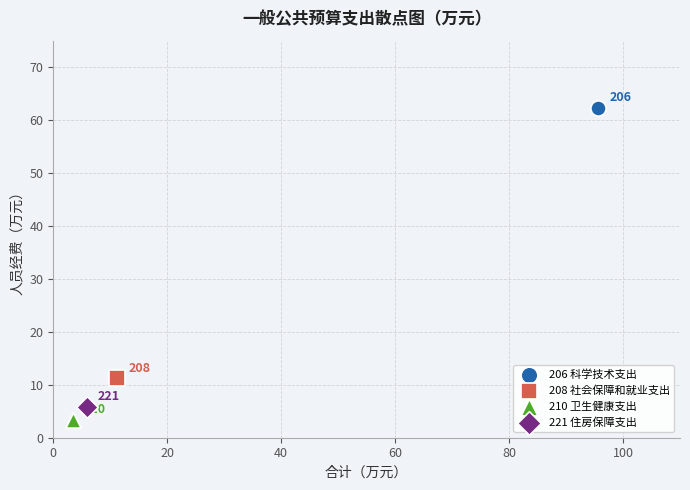

What are all the series names shown in the legend?

206 科学技术支出, 208 社会保障和就业支出, 210 卫生健康支出, 221 住房保障支出